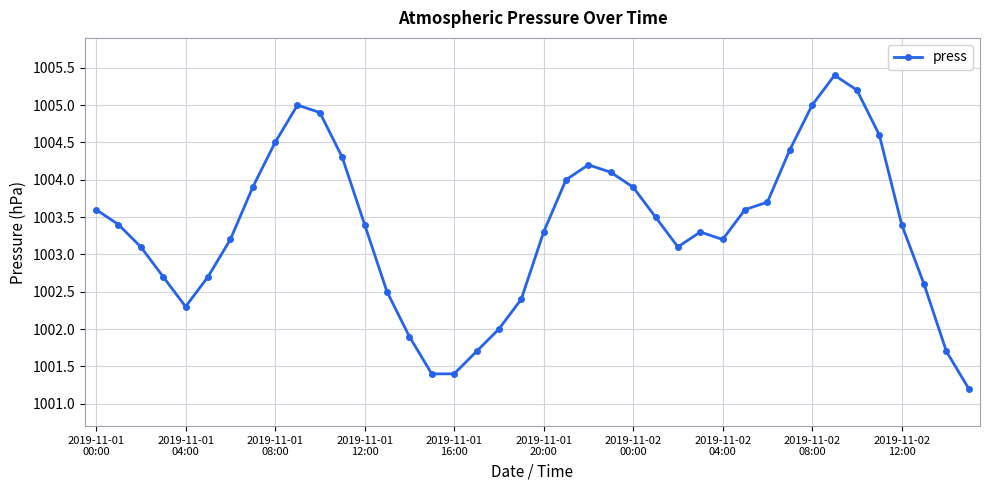

What is the sum of all values?

40133.7